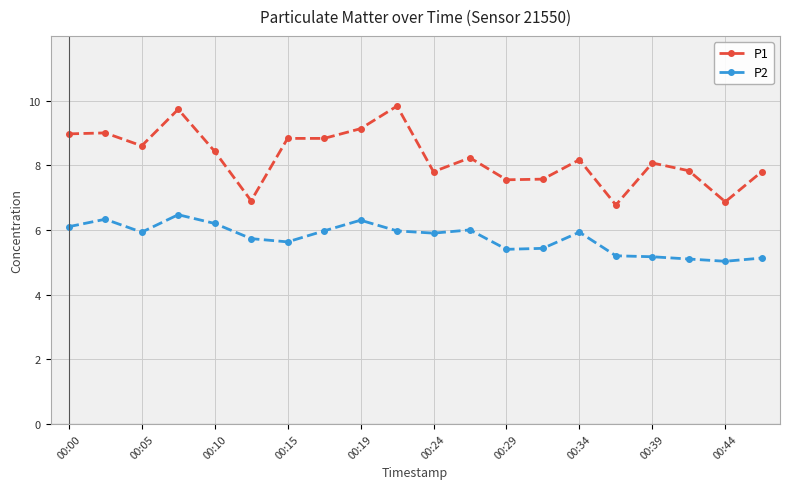

Does the chart display data point markers on the line(s)?

Yes